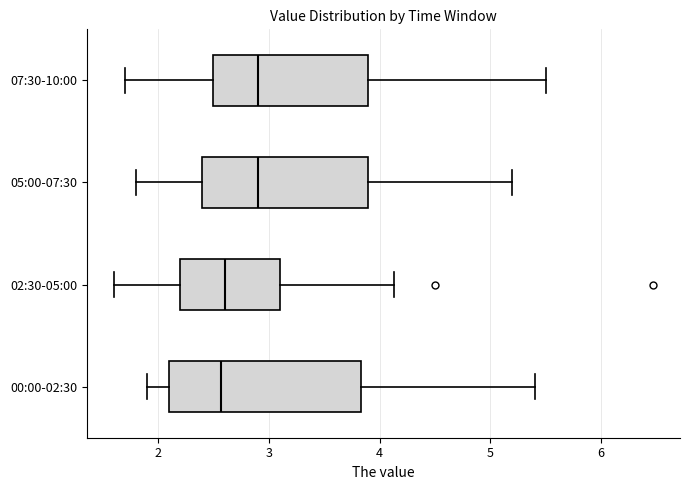

Reading bottom to top, read every box against the x-axis: the position of its median line, the range the box covers, and the ends of its whiskers. The values are not printed on the chart, so give them approximately, as read against the axis.

00:00-02:30: median 2.6, box 2.1 to 3.8, whiskers 1.9 to 5.4
02:30-05:00: median 2.6, box 2.2 to 3.1, whiskers 1.6 to 4.1
05:00-07:30: median 2.9, box 2.4 to 3.9, whiskers 1.8 to 5.2
07:30-10:00: median 2.9, box 2.5 to 3.9, whiskers 1.7 to 5.5